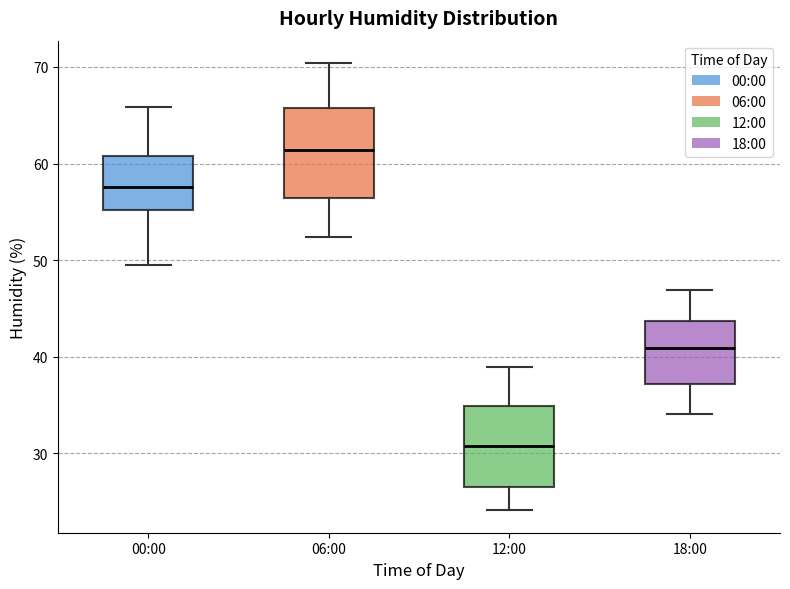

Where does the upper whisker of the box for 00:00 end on the y-axis? The values are not printed on the chart, so give them approximately, as read against the axis.

66